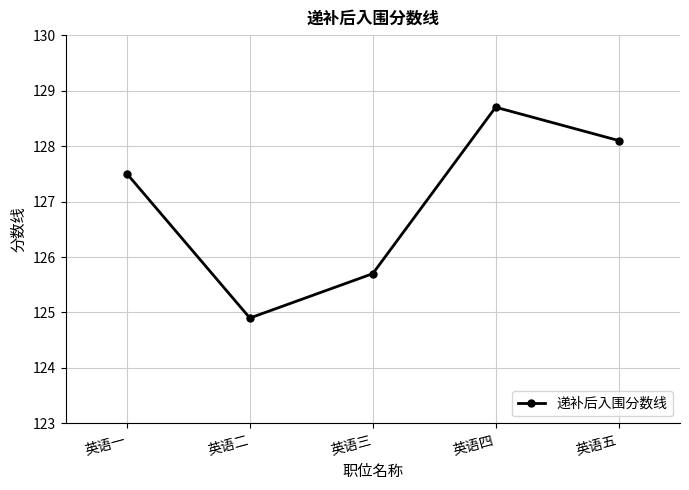

What is the smallest value displayed?

124.9